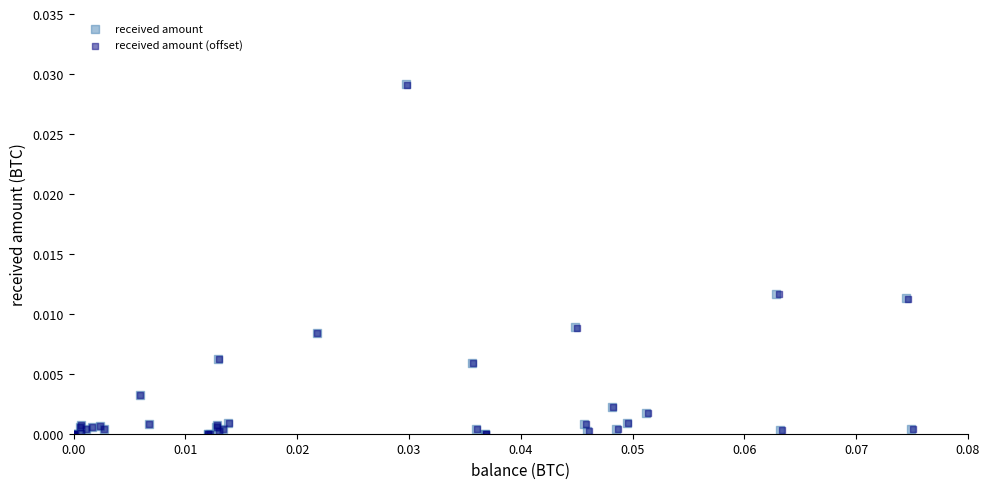

Which series has the largest Y range (max minus min)?

received amount